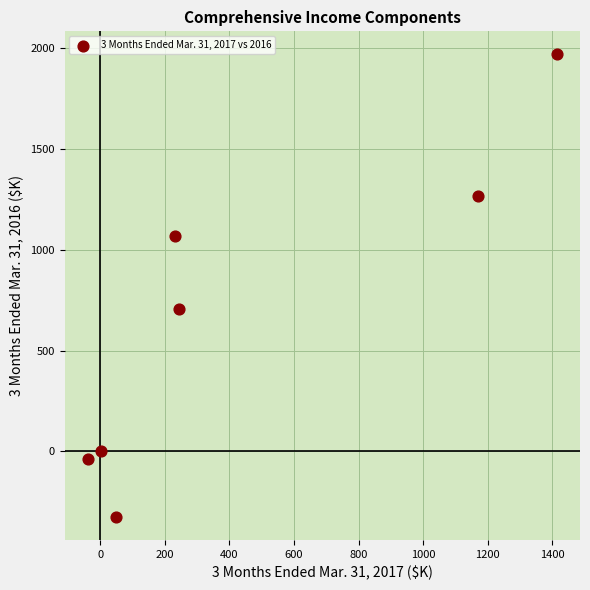

What is the average X value?

438